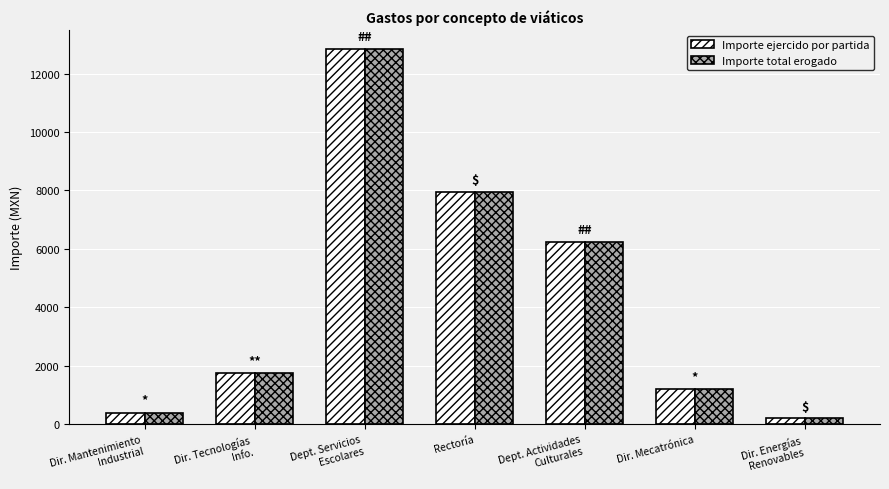

Is the value of Importe total erogado at Rectoría greater than the value of Importe ejercido por partida at Dept. Actividades
Culturales?

Yes